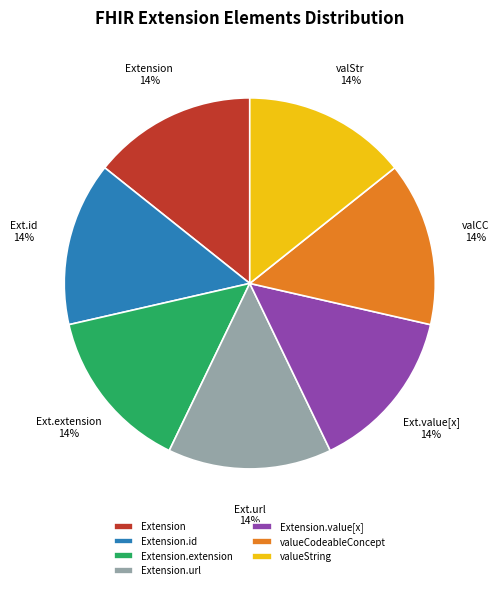

What is the ratio of the value at Extension.value[x] to the value at Extension.extension?

1.0